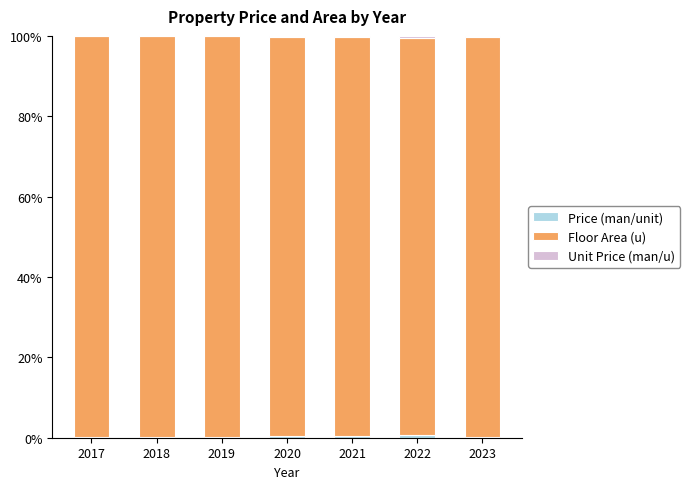

Is it true that Price (man/unit) equals 1.1 at 2022?

False